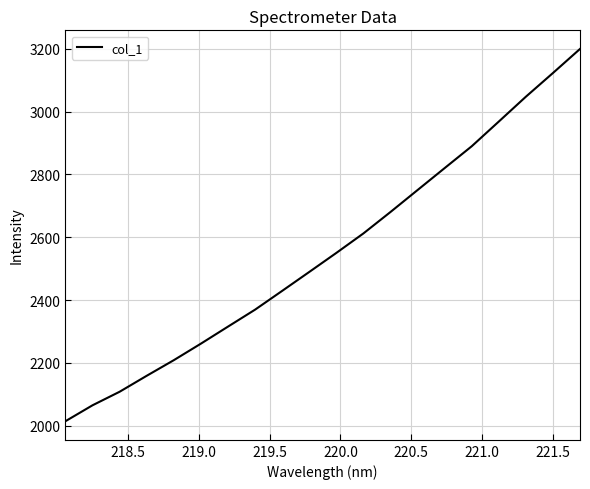

True or false: the data has more than 2 interior local peaks.

False